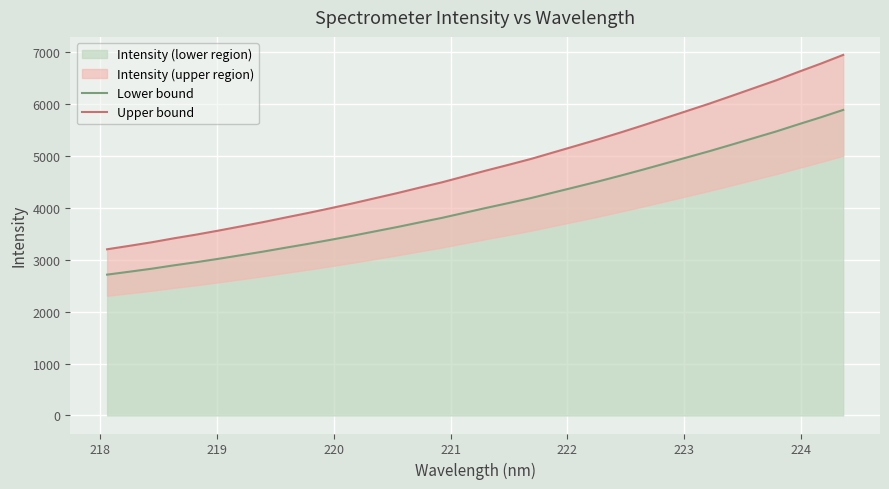

List the series in order of their peak value, lowest first.

Lower bound, Upper bound